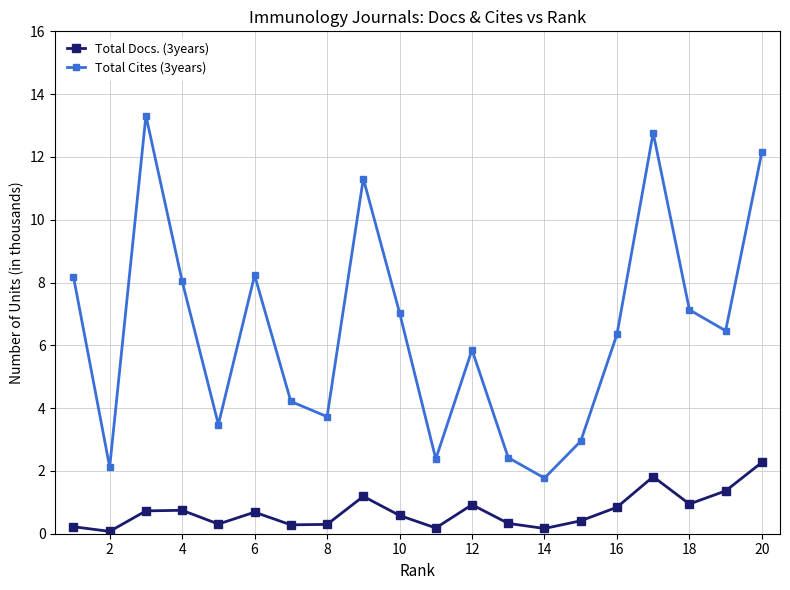

What is the highest value of the Total Docs. (3years) series?

2.3